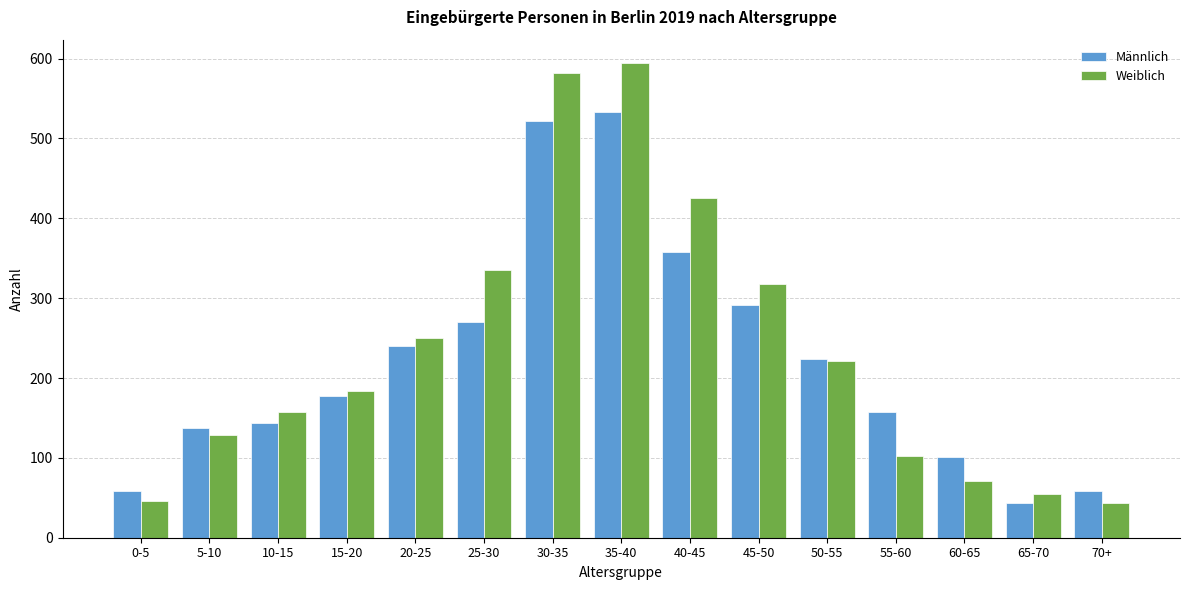

What is the smallest value displayed?

43